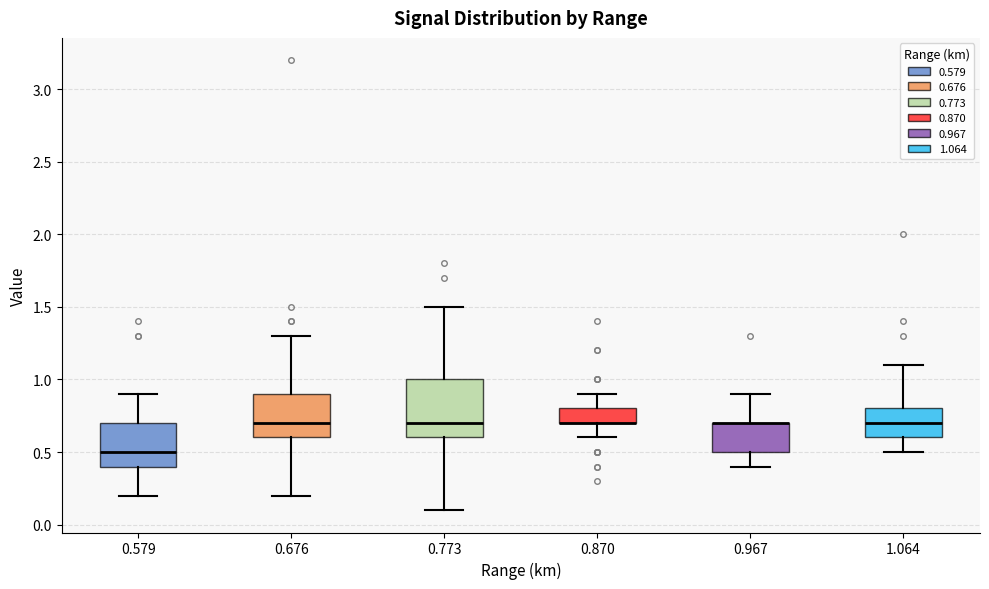

Which box is the tallest, from its lower edge to its upper edge?

0.773